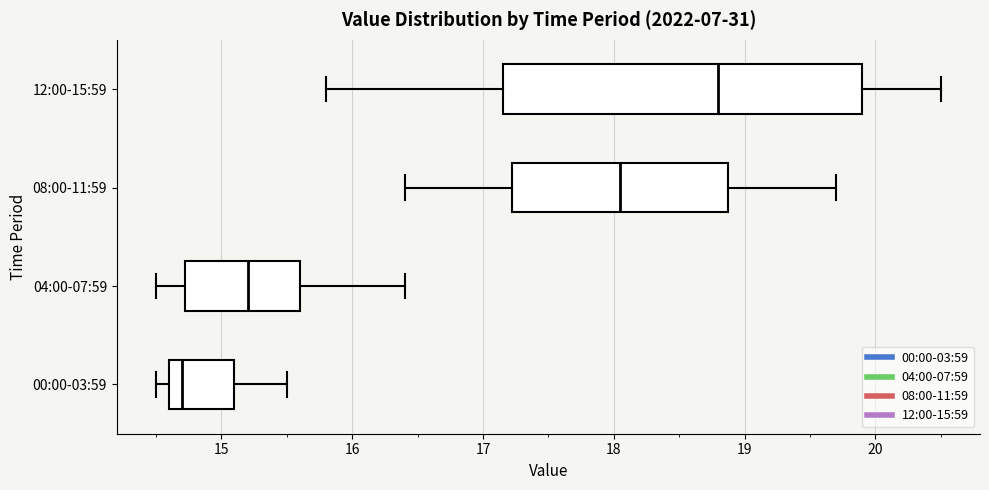

Which box has the furthest to the right median line?

12:00-15:59